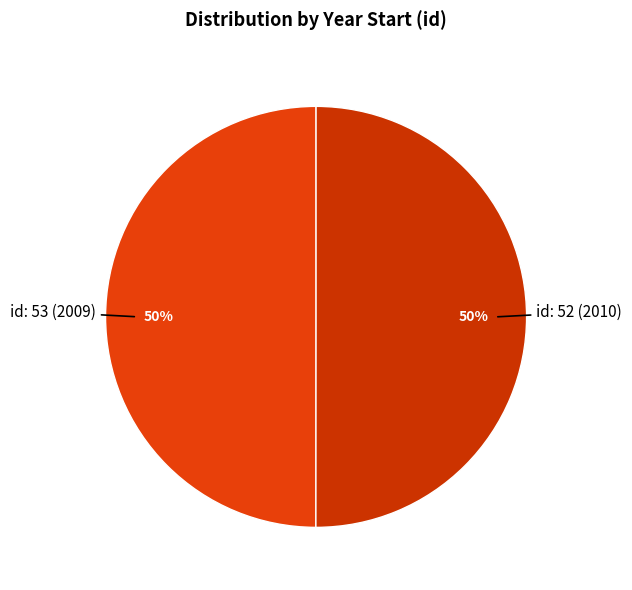

What percentage is the id: 53 slice, to the nearest percent?

50%